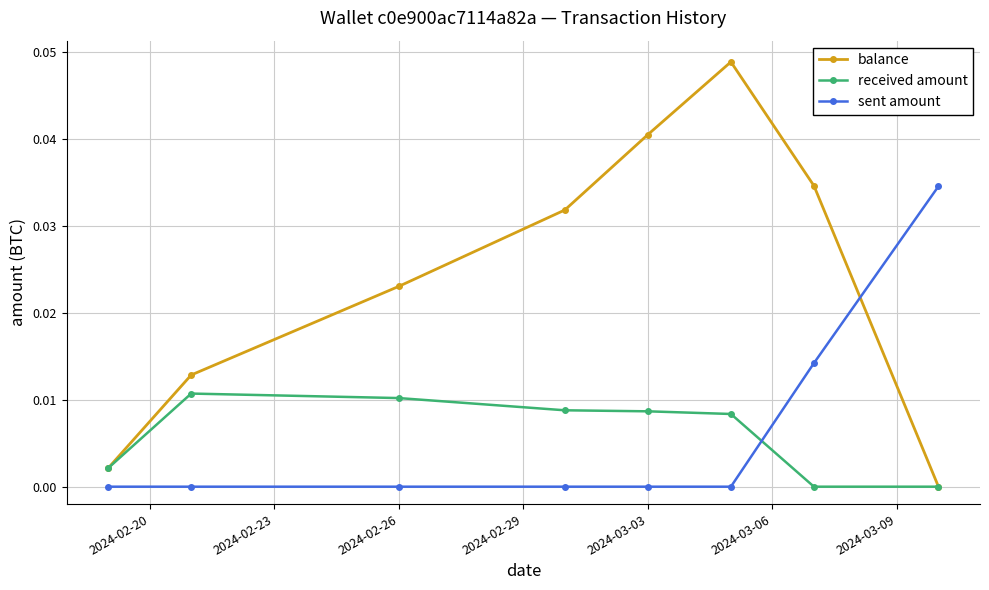

Which series has the largest total across all categories?

balance